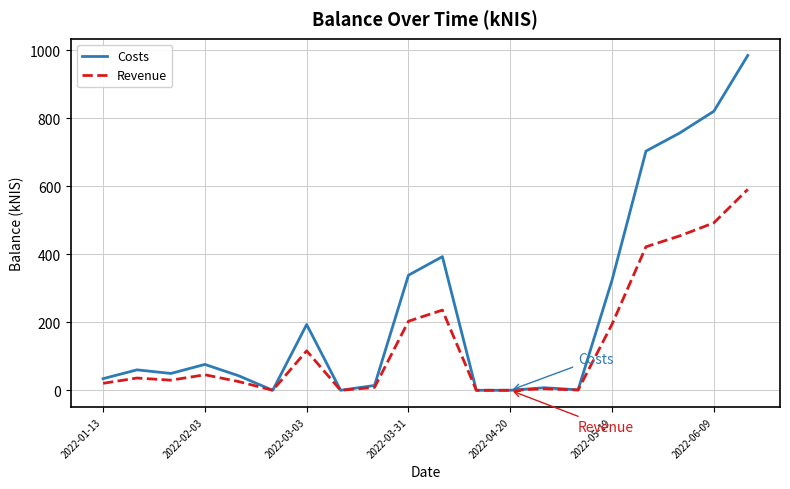

Which series has the largest total across all categories?

Costs